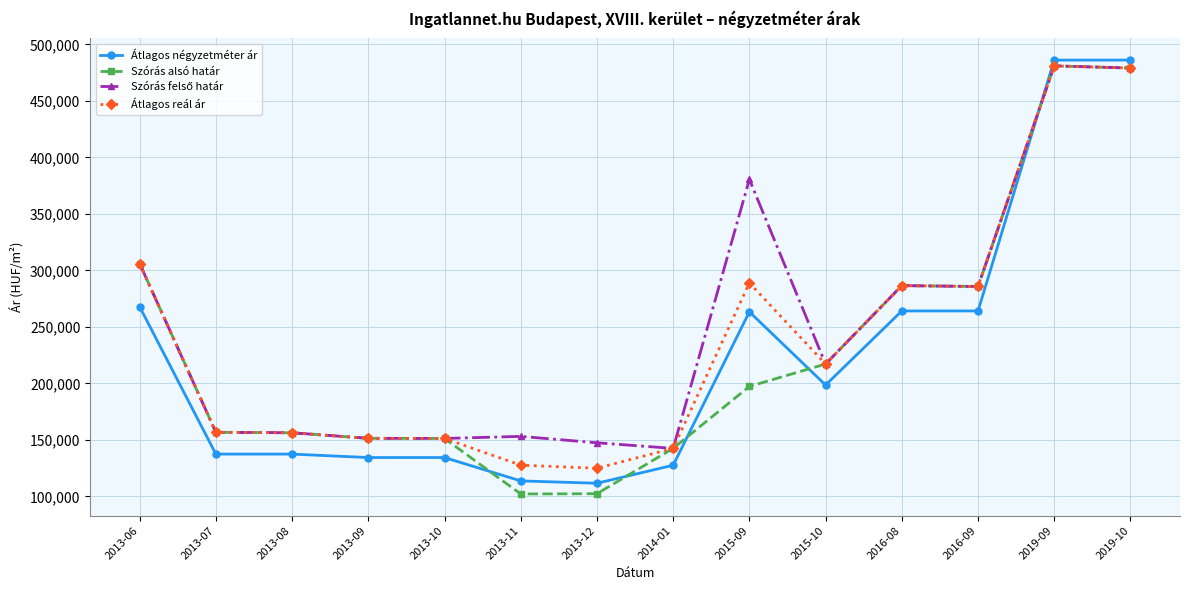

Where do Átlagos négyzetméter ár and Átlagos reál ár first cross each other?

2016-09 and 2019-09